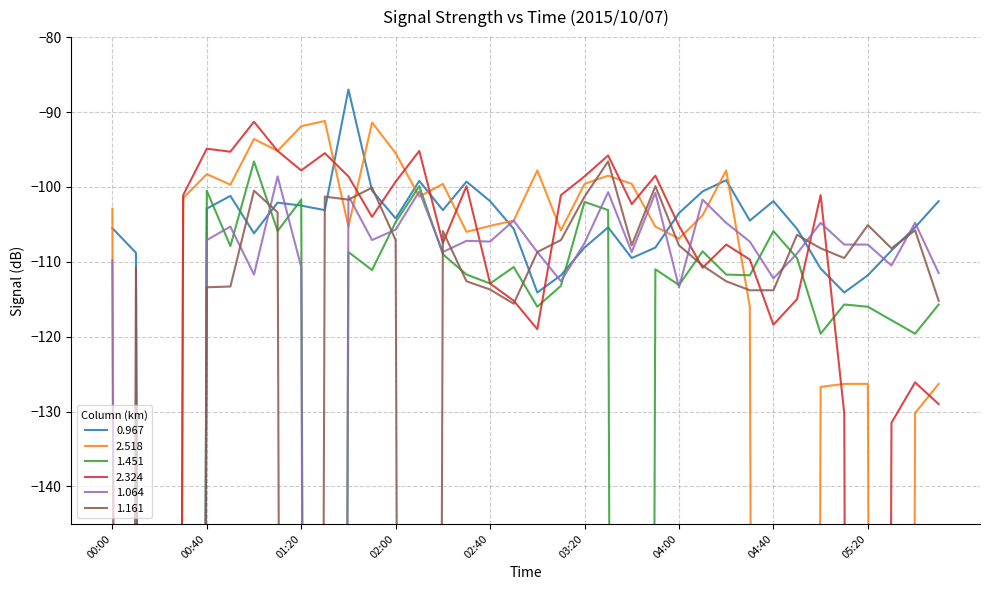

What is the average value of the 1.451 series?

-257.9